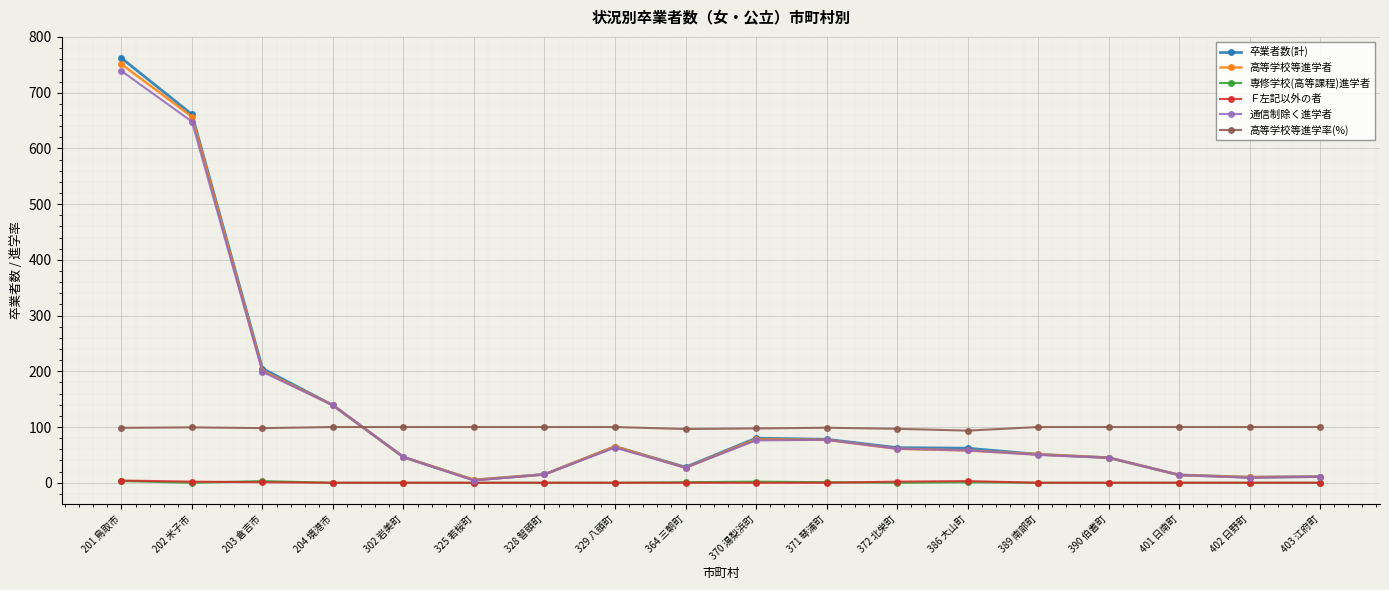

Read the 高等学校等進学率(%) value at 390 伯耆町.

100.0